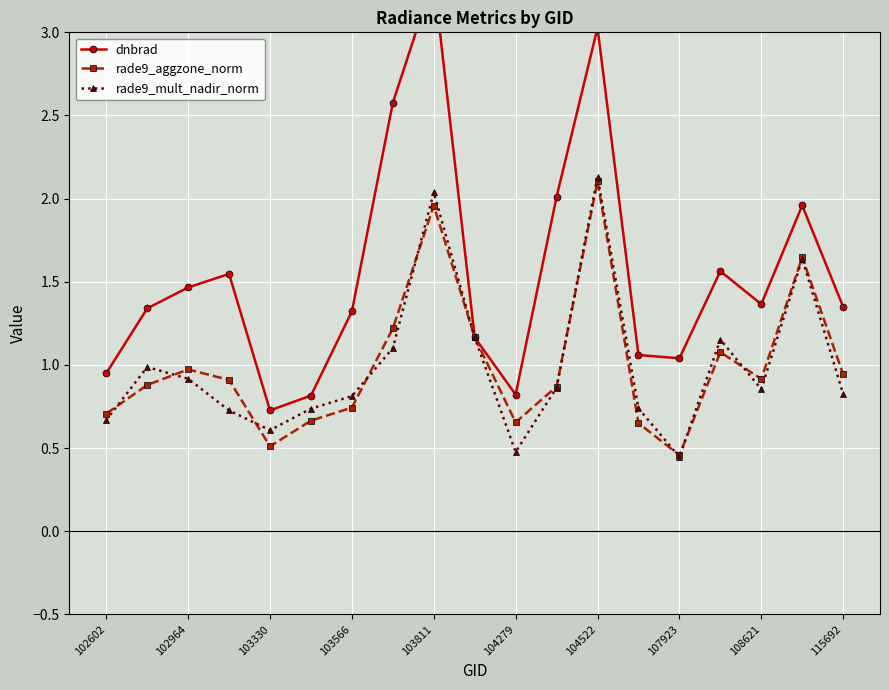

Which series has the widest spread of values?

dnbrad